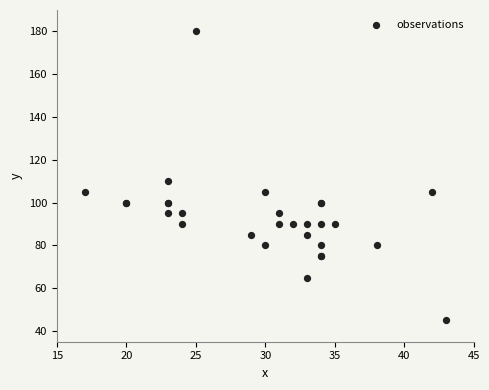

What Y value in the scatter plot is closest to 112?

110